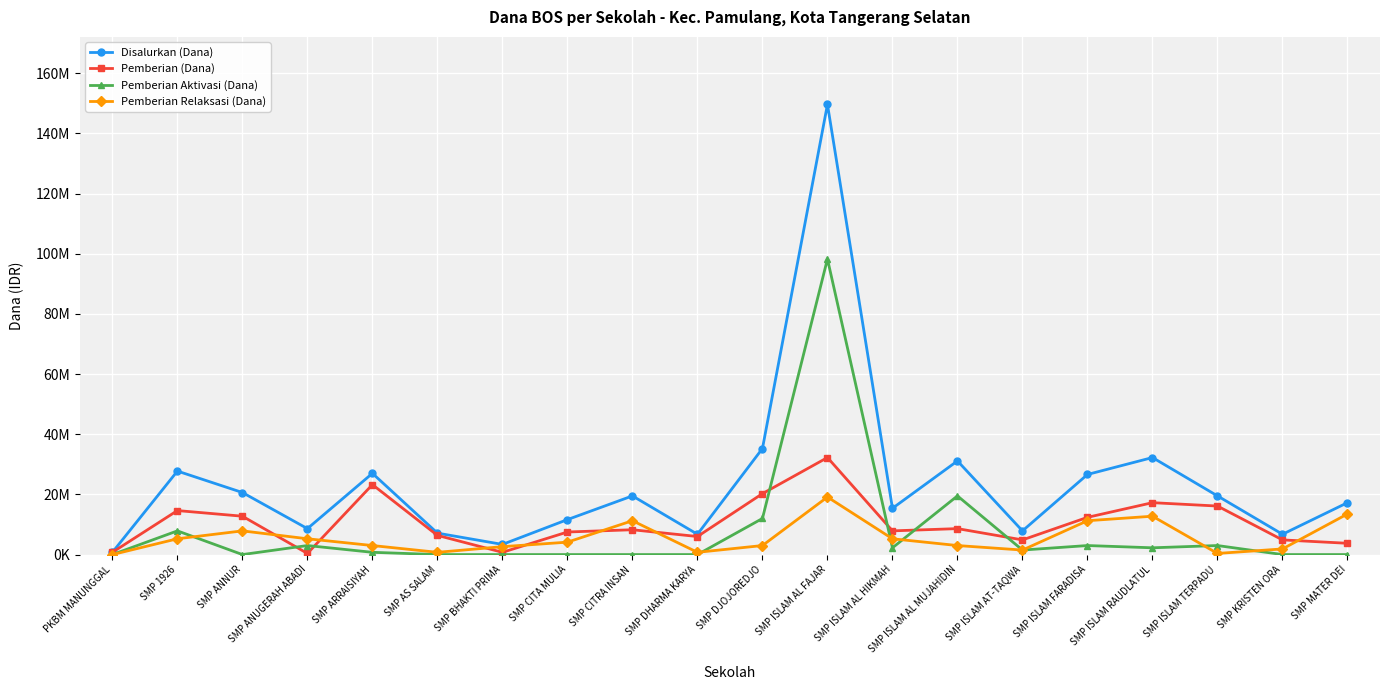

At SMP CITRA INSAN, list the series in order from smallest to largest.

Pemberian Aktivasi (Dana), Pemberian (Dana), Pemberian Relaksasi (Dana), Disalurkan (Dana)